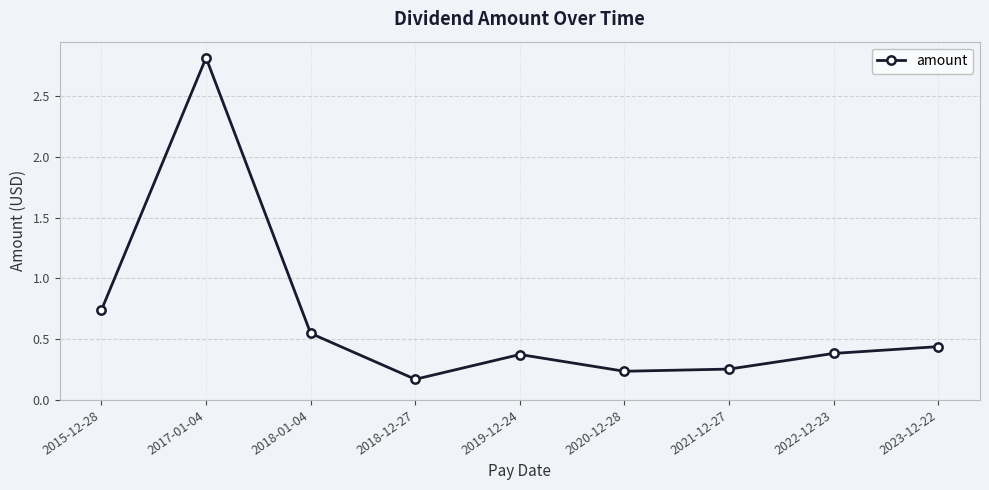

Where is the first local minimum?

2018-12-27